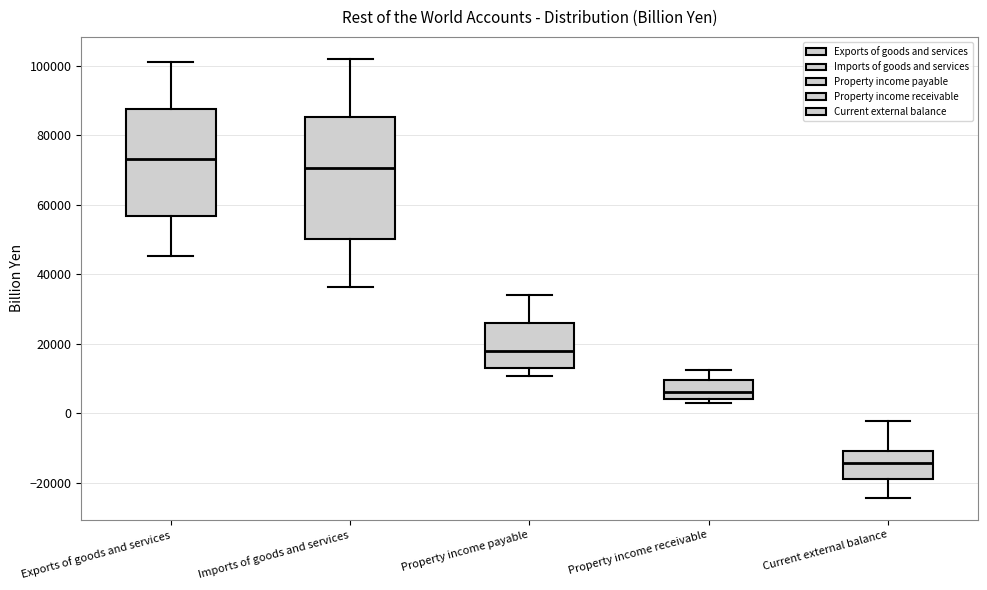

Reading left to right, read every box against the y-axis: the position of its median line, the range the box covers, and the ends of its whiskers. The values are not printed on the chart, so give them approximately, as read against the axis.

Exports of goods and services: median 74000, box 56000 to 88000, whiskers 46000 to 102000
Imports of goods and services: median 70000, box 50000 to 86000, whiskers 36000 to 102000
Property income payable: median 18000, box 12000 to 26000, whiskers 10000 to 34000
Property income receivable: median 6000, box 4000 to 10000, whiskers 2000 to 12000
Current external balance: median -14000, box -18000 to -12000, whiskers -24000 to -2000